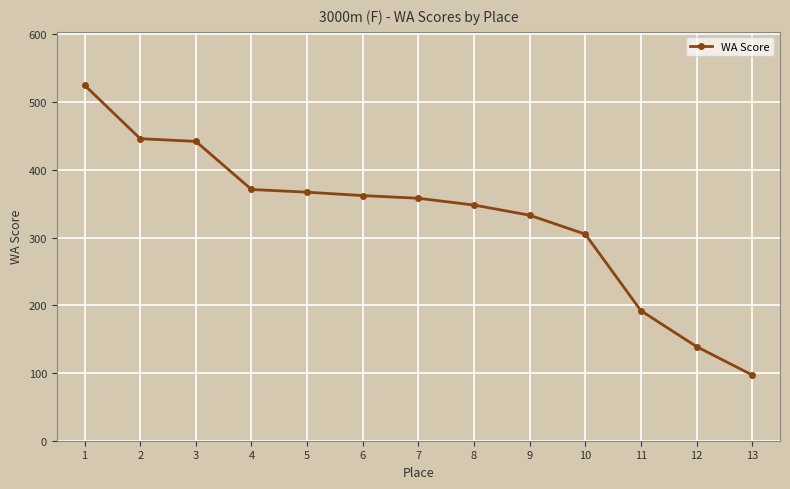

Approximately how many times larger is the value at 5 compared to 3?

0.8